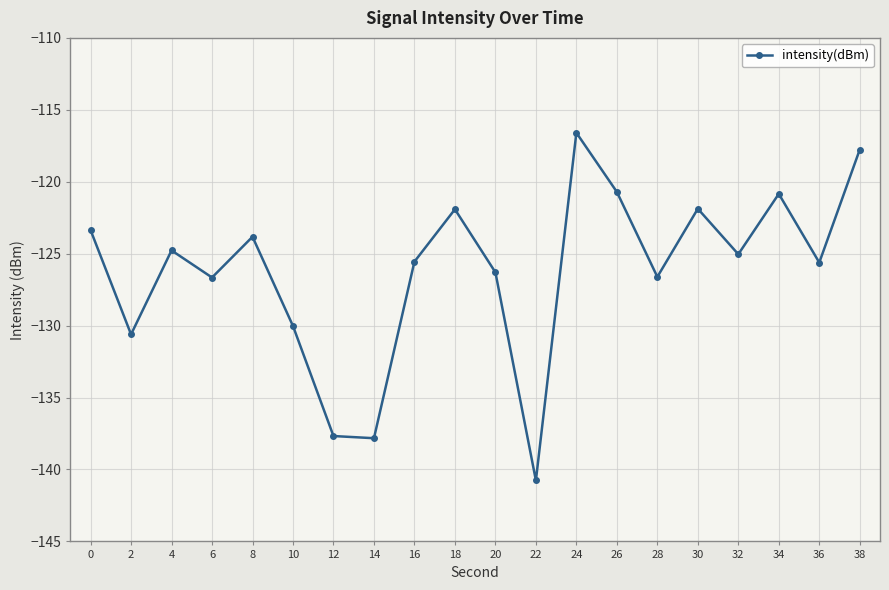

How many interior local valleys (lower than both neighbors) does the data have?

7